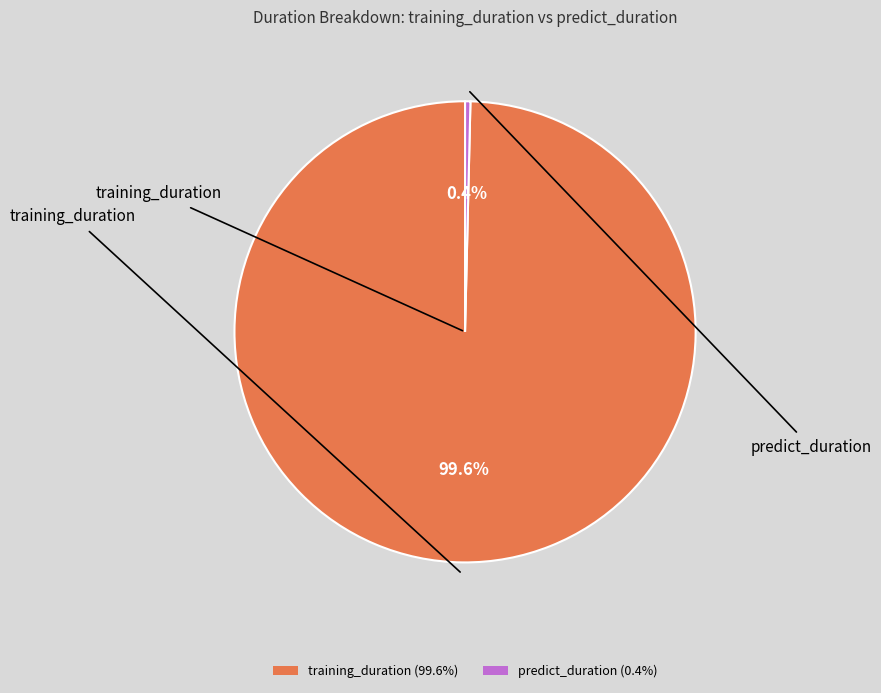

Between predict_duration and training_duration, which is larger?

training_duration